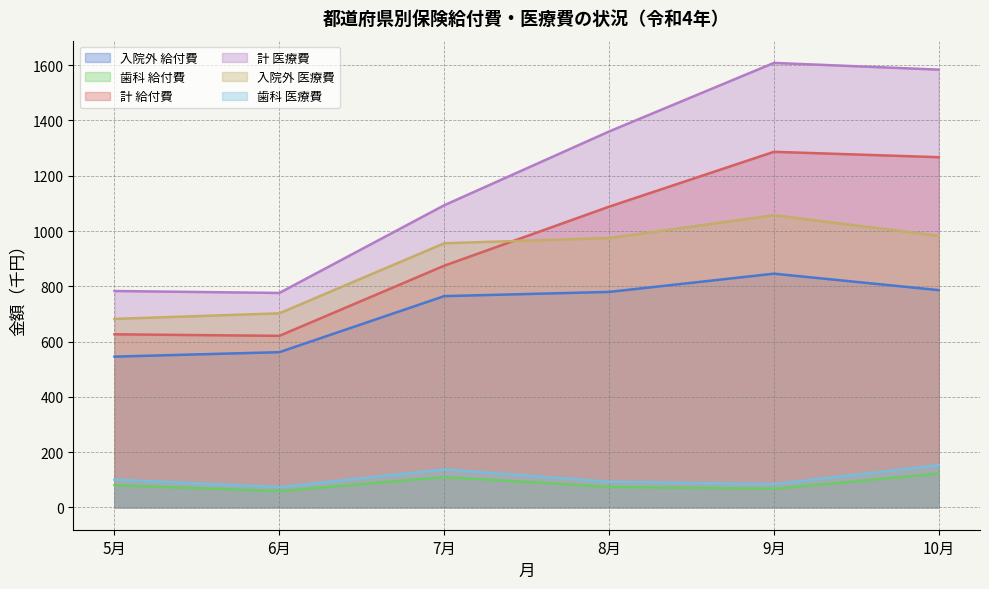

Which has a higher value, 6月 or 5月?

6月